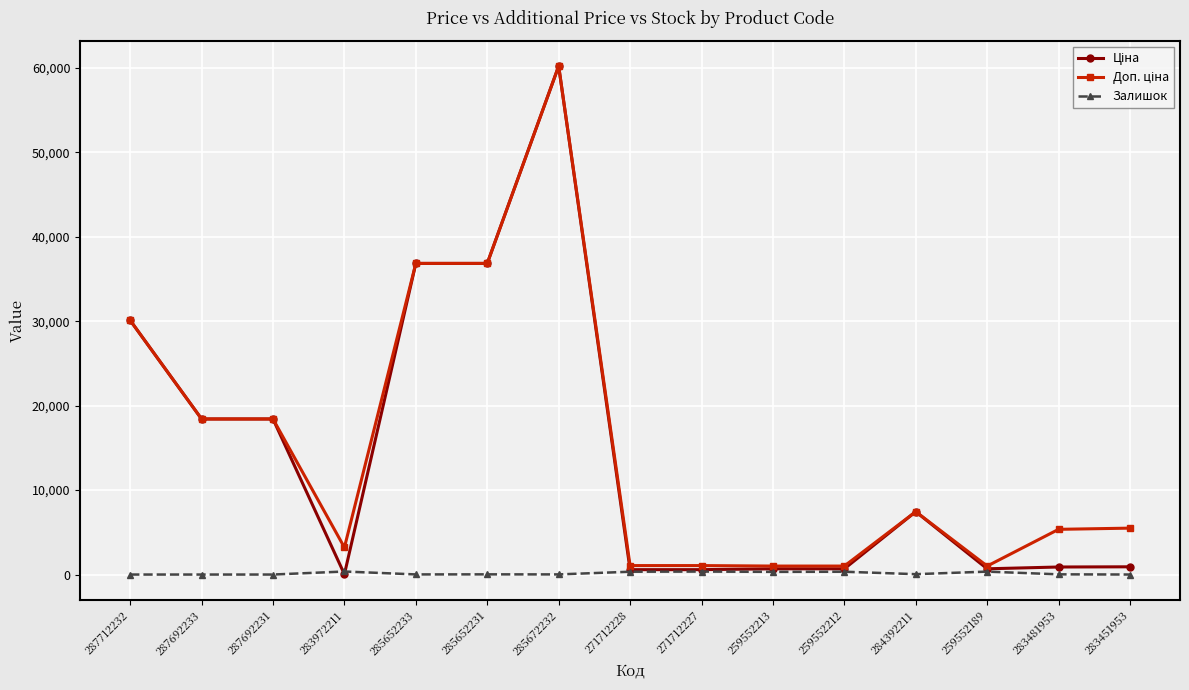

What is the total value across all series at 287692233?

36841.7